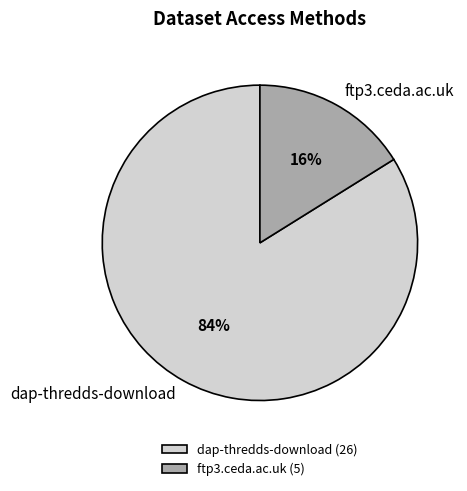

Which category has the biggest portion of the pie?

dap-thredds-download